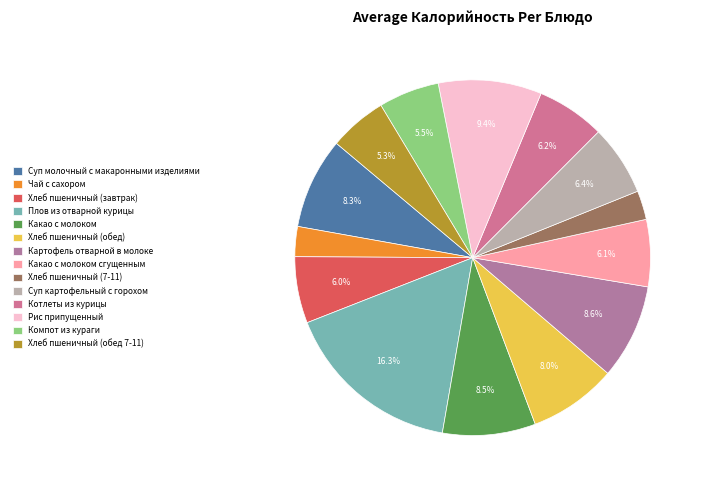

What percentage is the Рис припущенный slice, to the nearest percent?

9%